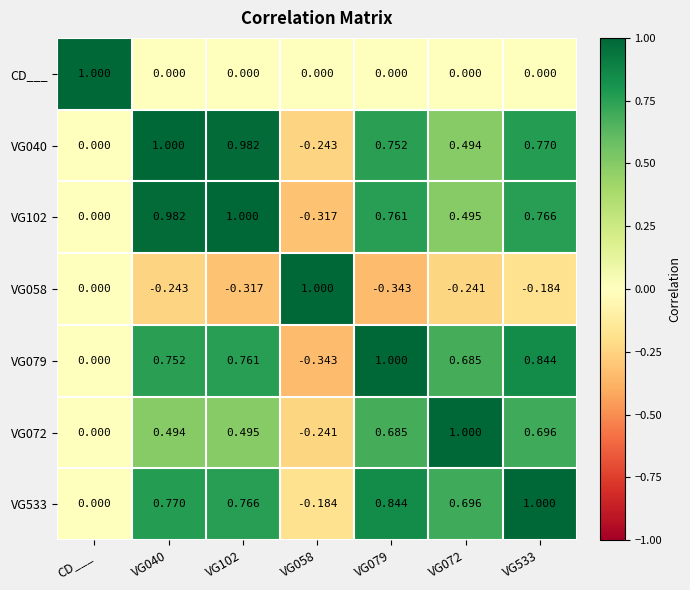

At which label is VG079 closest to 0?

CD___